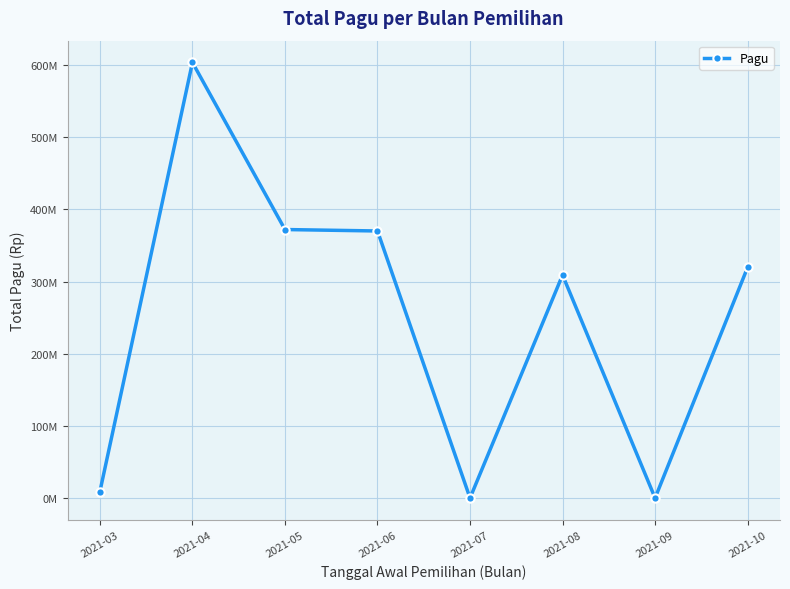

The chart shows a value of 603500000 at 2021-04. True or false?

True